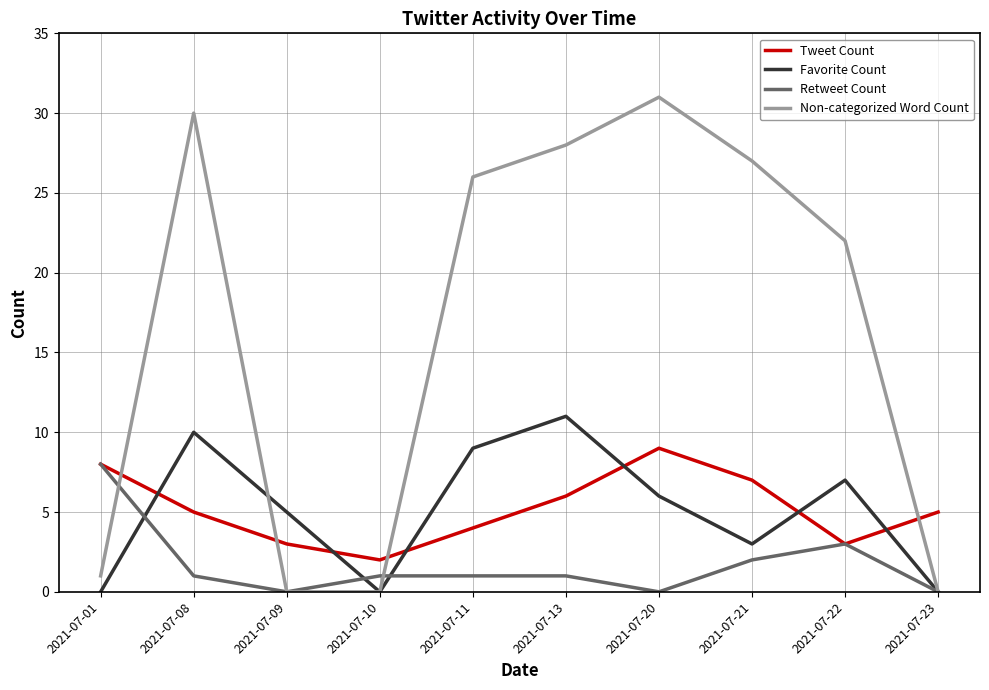

Reading left to right, what are all the values shown in this chart?

Tweet Count: 2021-07-01=8	2021-07-08=5	2021-07-09=3	2021-07-10=2	2021-07-11=4	2021-07-13=6	2021-07-20=9	2021-07-21=7	2021-07-22=3	2021-07-23=5
Favorite Count: 2021-07-01=0	2021-07-08=10	2021-07-09=5	2021-07-10=0	2021-07-11=9	2021-07-13=11	2021-07-20=6	2021-07-21=3	2021-07-22=7	2021-07-23=0
Retweet Count: 2021-07-01=8	2021-07-08=1	2021-07-09=0	2021-07-10=1	2021-07-11=1	2021-07-13=1	2021-07-20=0	2021-07-21=2	2021-07-22=3	2021-07-23=0
Non-categorized Word Count: 2021-07-01=1	2021-07-08=30	2021-07-09=0	2021-07-10=0	2021-07-11=26	2021-07-13=28	2021-07-20=31	2021-07-21=27	2021-07-22=22	2021-07-23=0